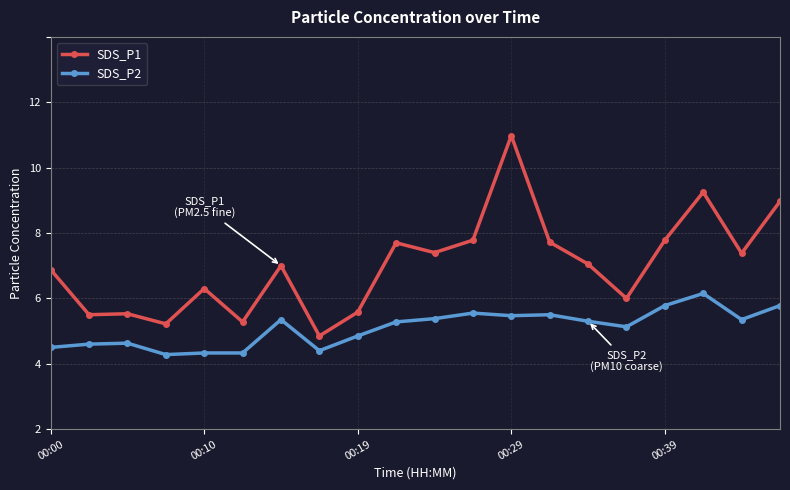

What are all the series names shown in the legend?

SDS_P1, SDS_P2